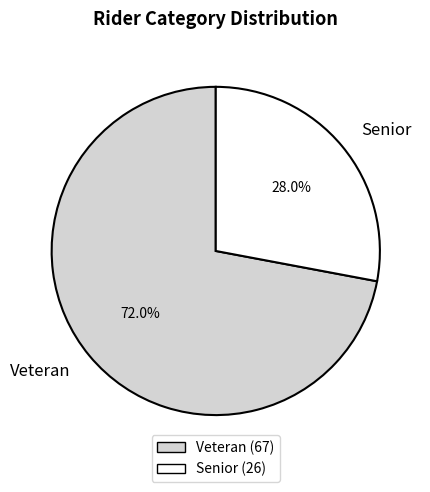

The Veteran slice represents 86% of the pie. True or false?

False